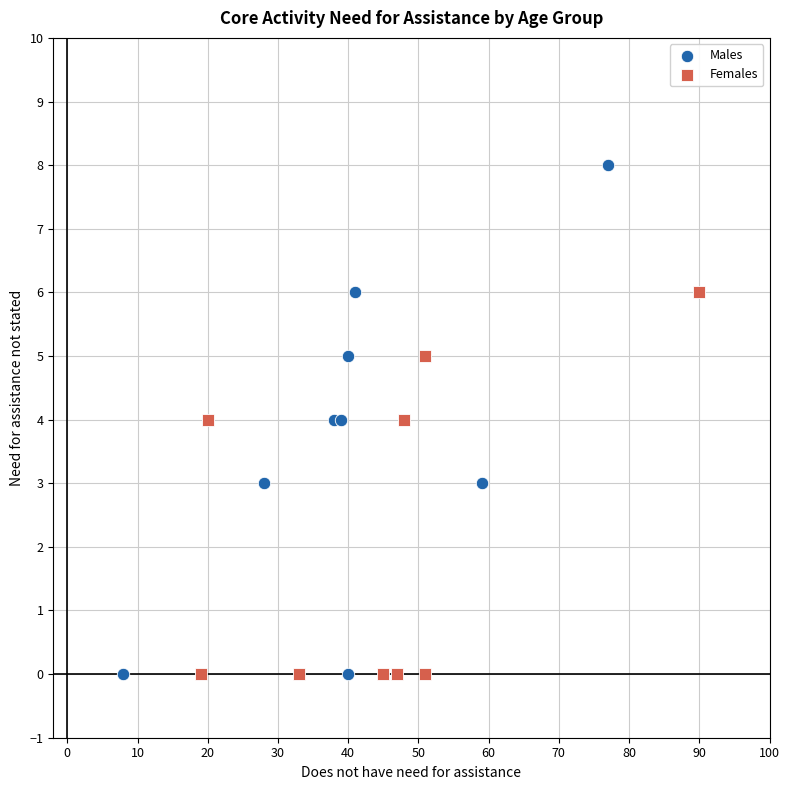

What are all the series names shown in the legend?

Males, Females